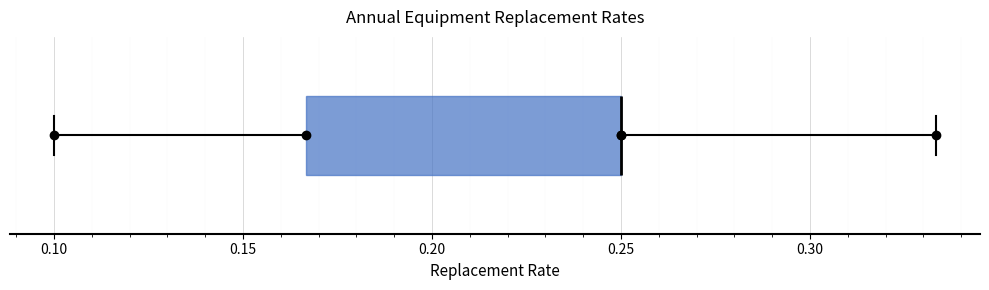

Where does the left whisker of the box end on the x-axis? The values are not printed on the chart, so give them approximately, as read against the axis.

0.100